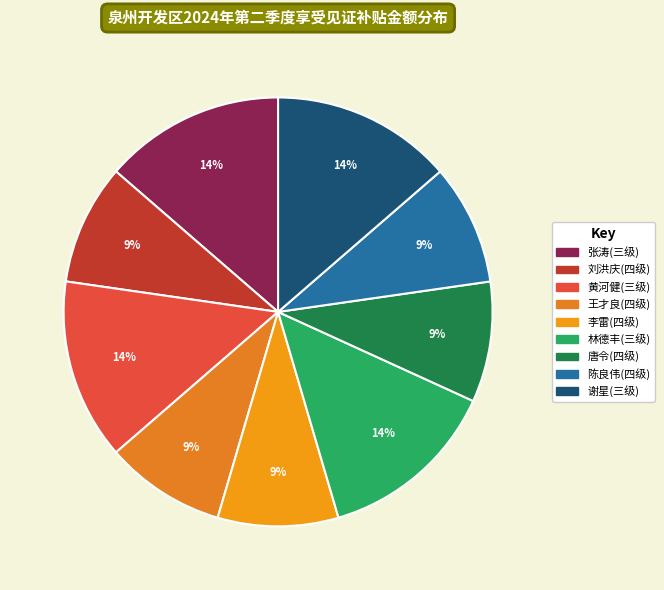

Does 张涛(三级) account for over 50% of the chart?

No